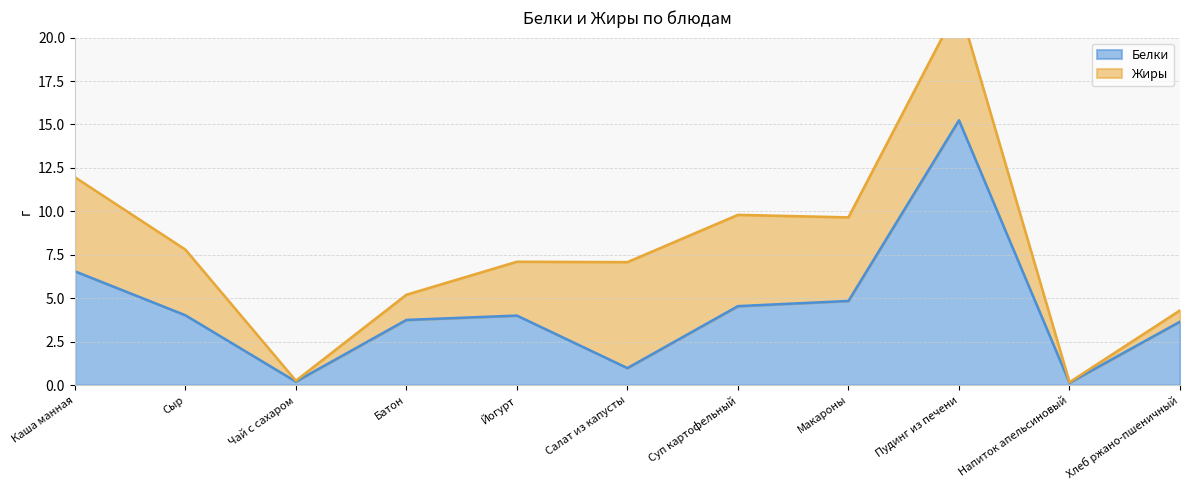

List the labels in order of value, smallest first.

Напиток апельсиновый, Чай с сахаром, Салат из капусты, Хлеб ржано-пшеничный, Батон, Йогурт, Сыр, Суп картофельный, Макароны, Каша манная, Пудинг из печени